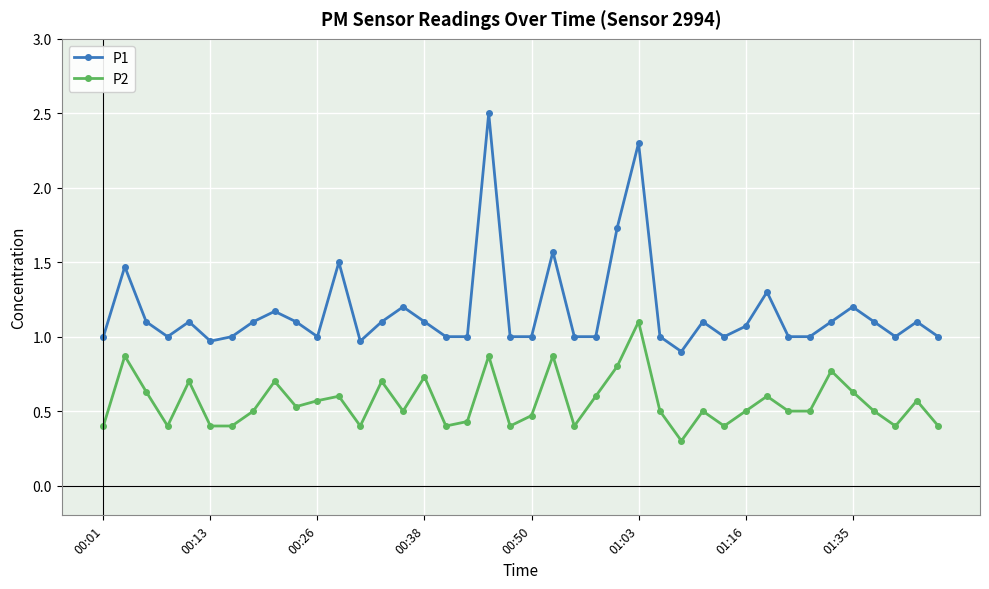

True or false: P2 and P1 intersect in this chart.

False